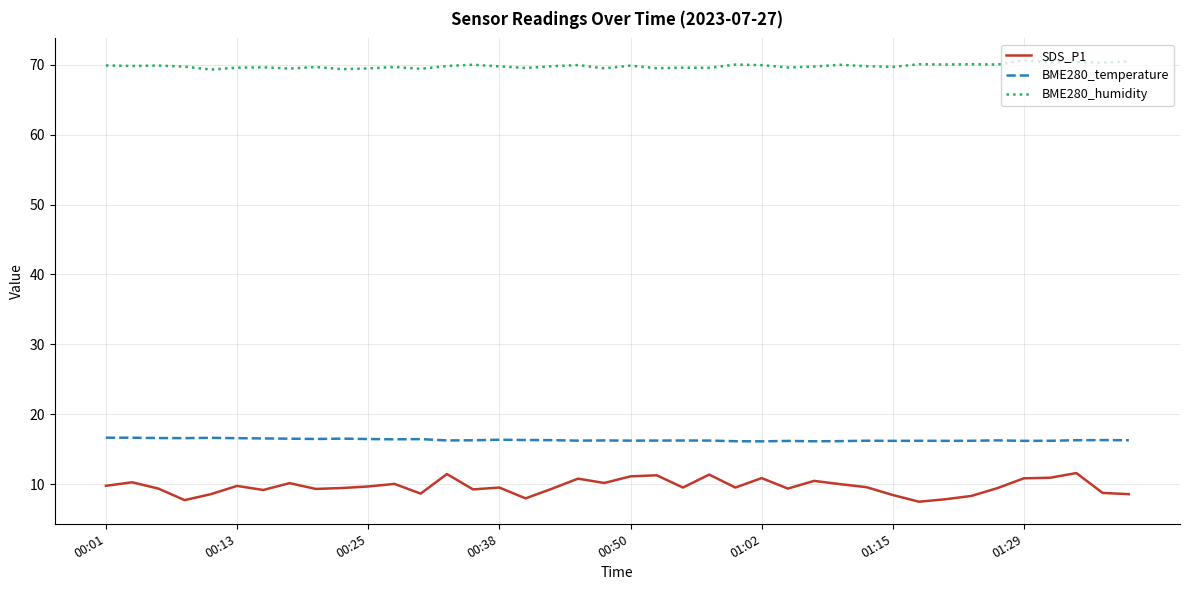

Which series has the largest total across all categories?

BME280_humidity